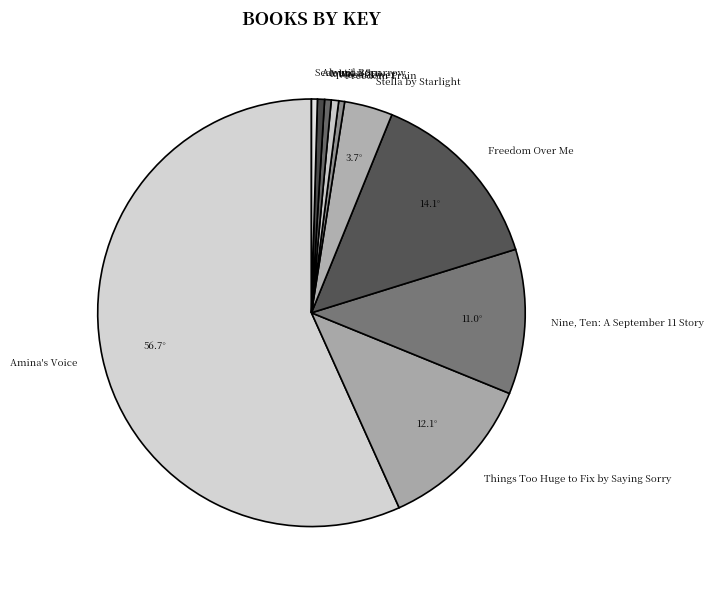

True or false: Nine, Ten: A September 11 Story accounts for 11% of the total.

True